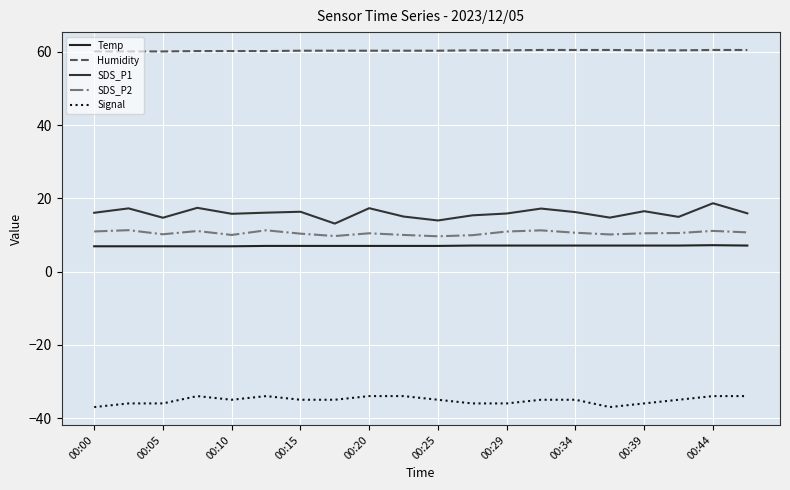

Does the chart have visible grid lines?

Yes